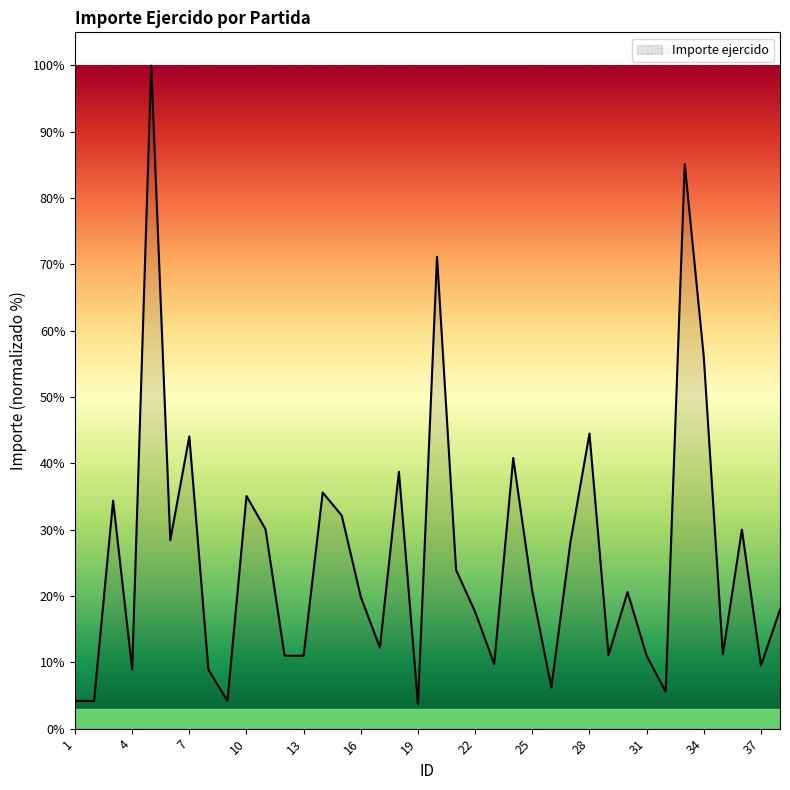

What is the greatest value displayed?

100.0